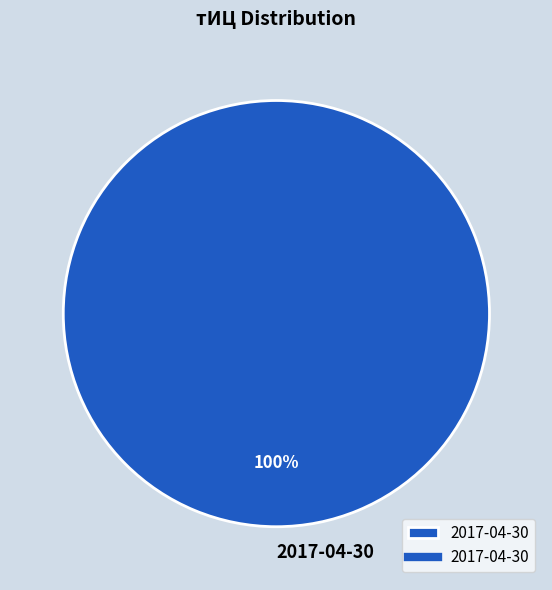

Does any single category account for the majority?

Yes